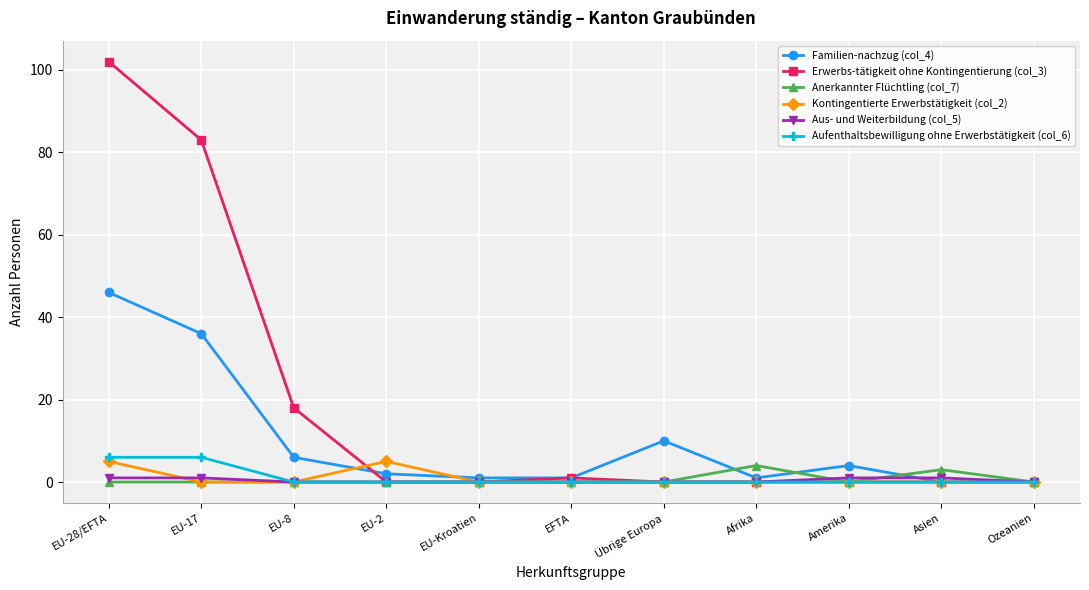

At how many categories does at least one series exceed 17?

3